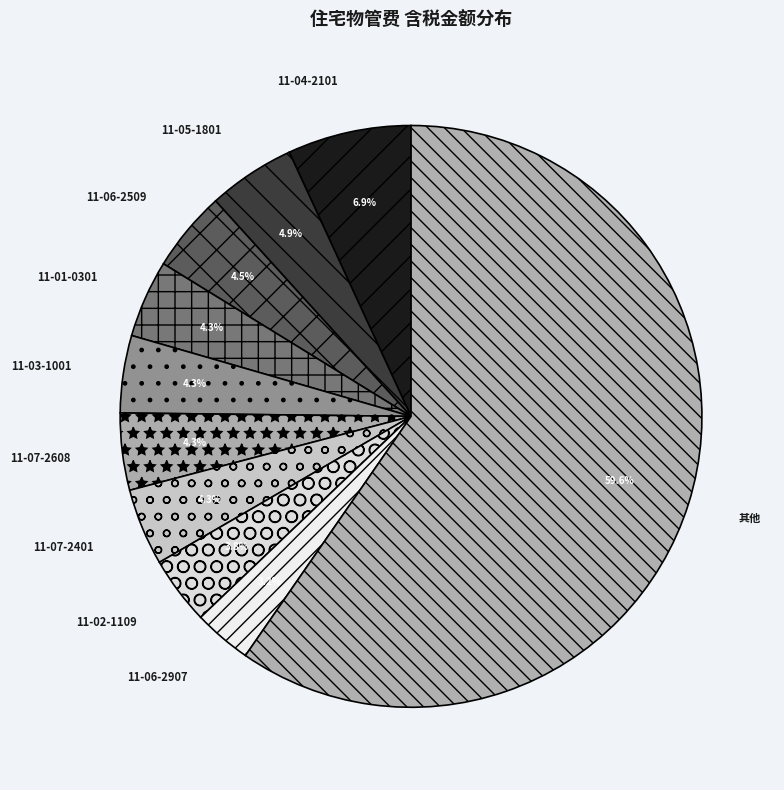

What is the total percentage of 11-06-2509 and 11-07-2401?

8.8%